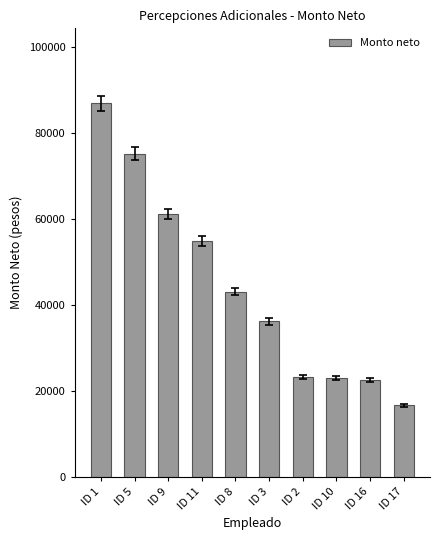

Which label corresponds to the smallest value in the chart?

ID 17